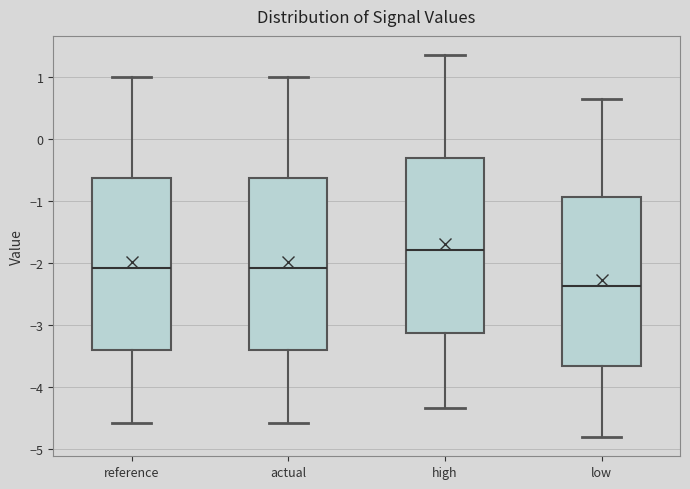

Which box's median line is the lowest?

low